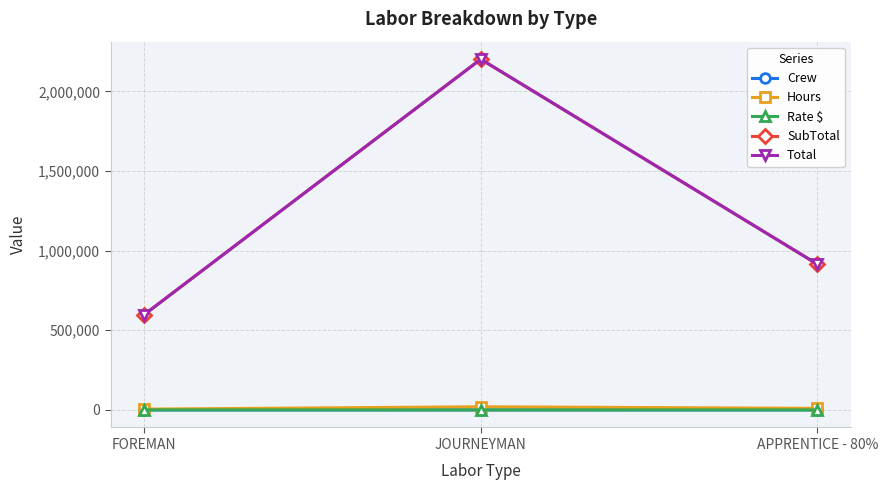

What is the sum of the Crew values at JOURNEYMAN and FOREMAN?

5.0